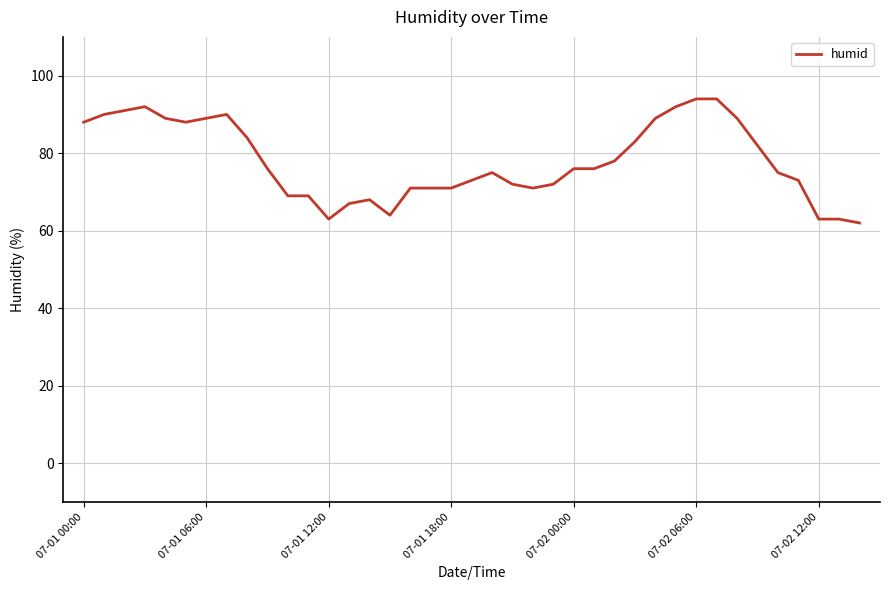

What is the difference between the maximum and minimum values?

32